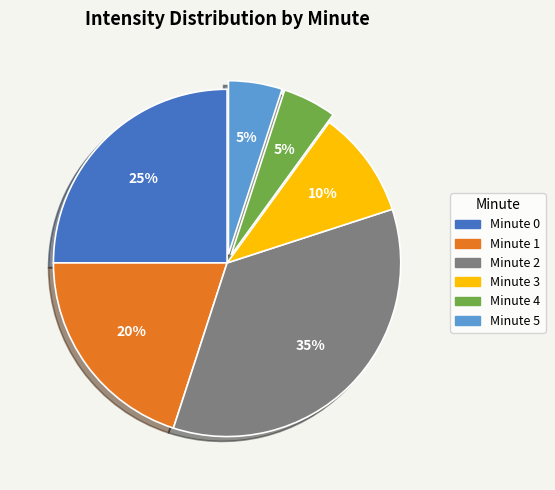

To the nearest percent, what is the difference between the largest and smallest slice percentages?

30%